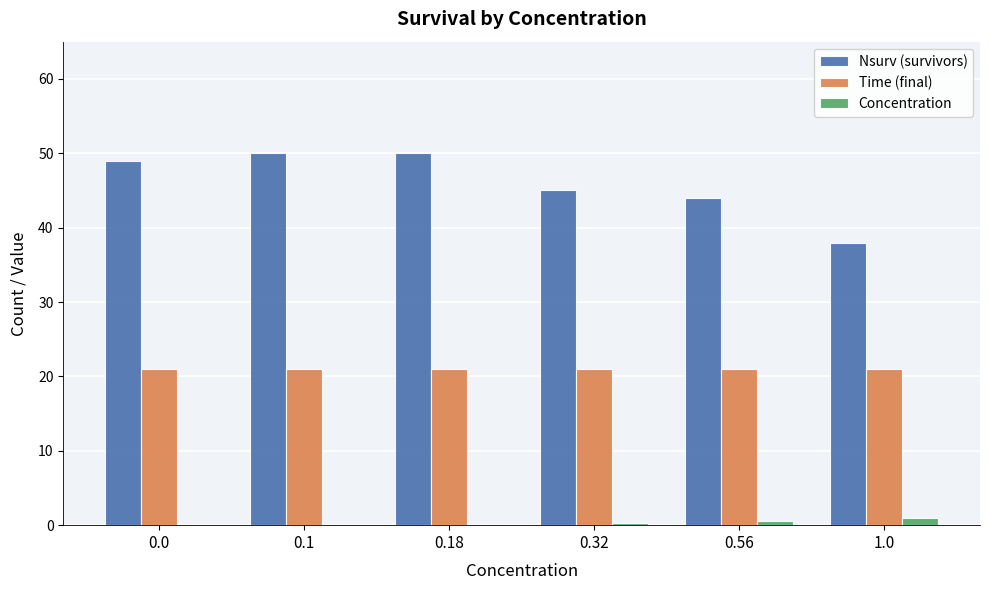

Is the value of Time (final) at 0.32 greater than the value of Concentration at 0.56?

Yes